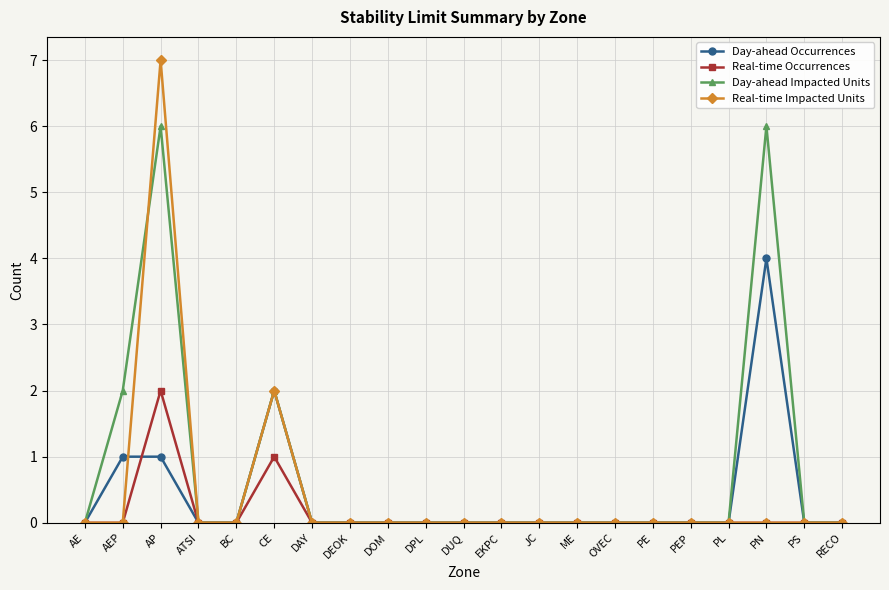

What position from the left is AP?

3